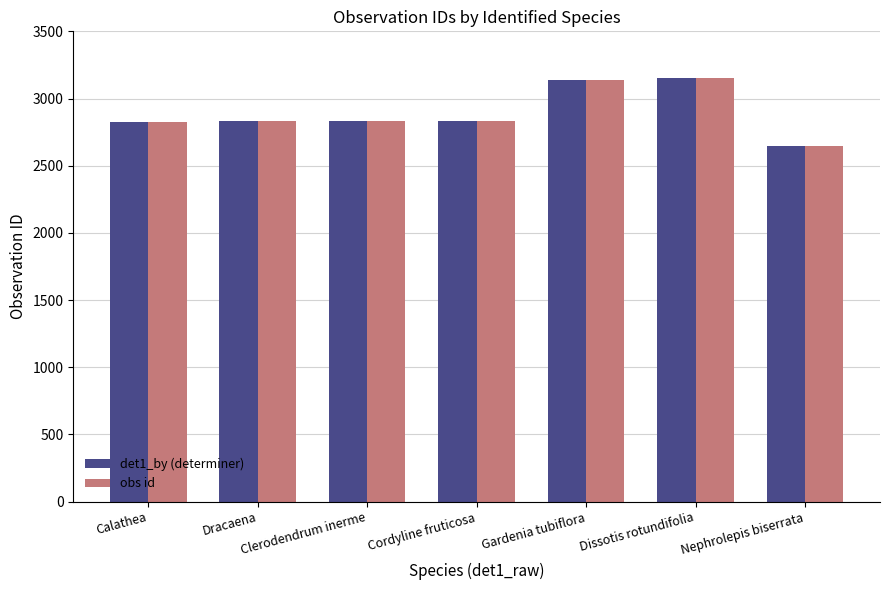

Are the bars horizontal?

No